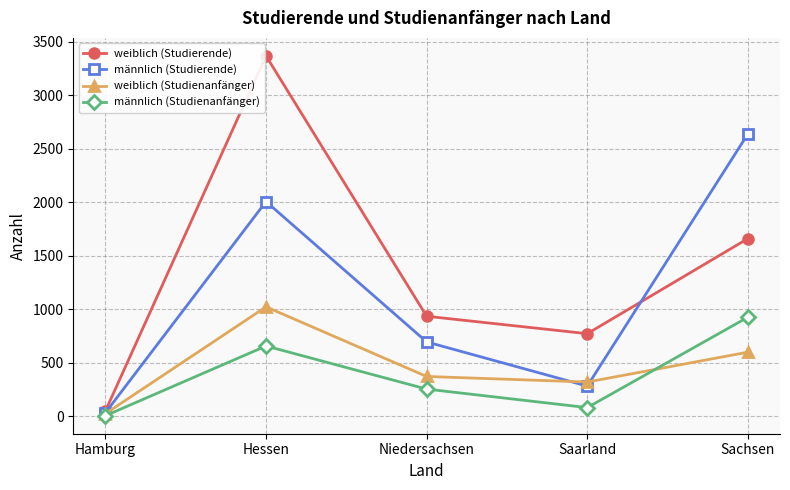

Reading left to right, transcribe all the data shown in this chart.

weiblich (Studierende): 50	3370	936	773	1662
männlich (Studierende): 34	2008	696	283	2640
weiblich (Studienanfänger): 25	1024	373	321	600
männlich (Studienanfänger): 6	658	255	82	927